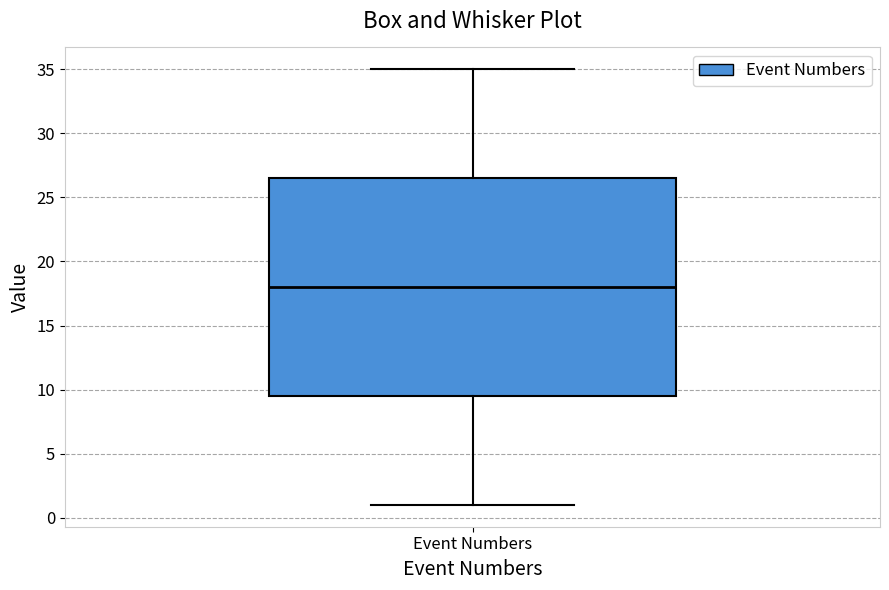

Transcribe this box plot: give where the median line is, the range the box spans, and where the two whiskers end, as read against the y-axis. The values are not printed on the chart, so give them approximately, as read against the axis.

median 18.0, box 9.5 to 26.5, whiskers 1.0 to 35.0